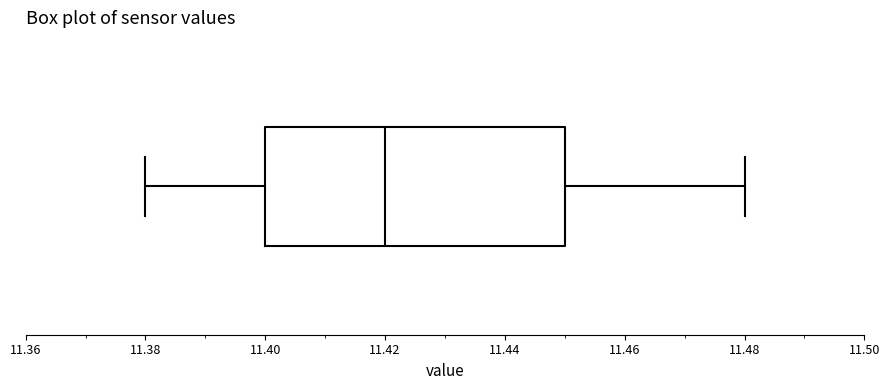

Read this box plot against the x-axis: the position of the median line, the range covered by the box, and the ends of both whiskers. The values are not printed on the chart, so give them approximately, as read against the axis.

median 11.42, box 11.40 to 11.45, whiskers 11.38 to 11.48